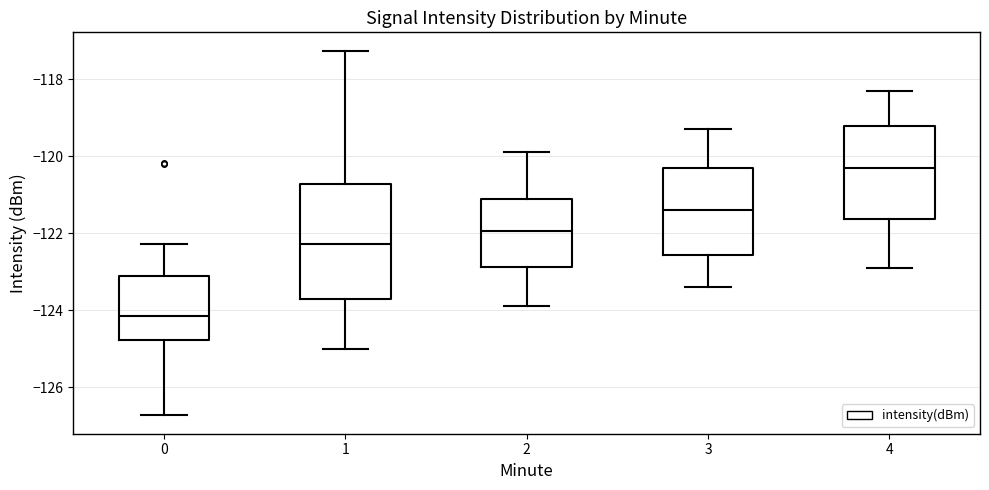

Where does the median line of the box at x = 0 sit on the y-axis? The values are not printed on the chart, so give them approximately, as read against the axis.

-124.2